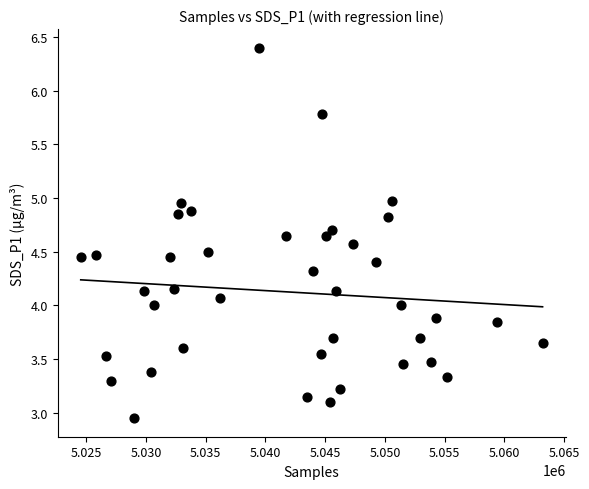

Count the number of points in this scatter plot.

40